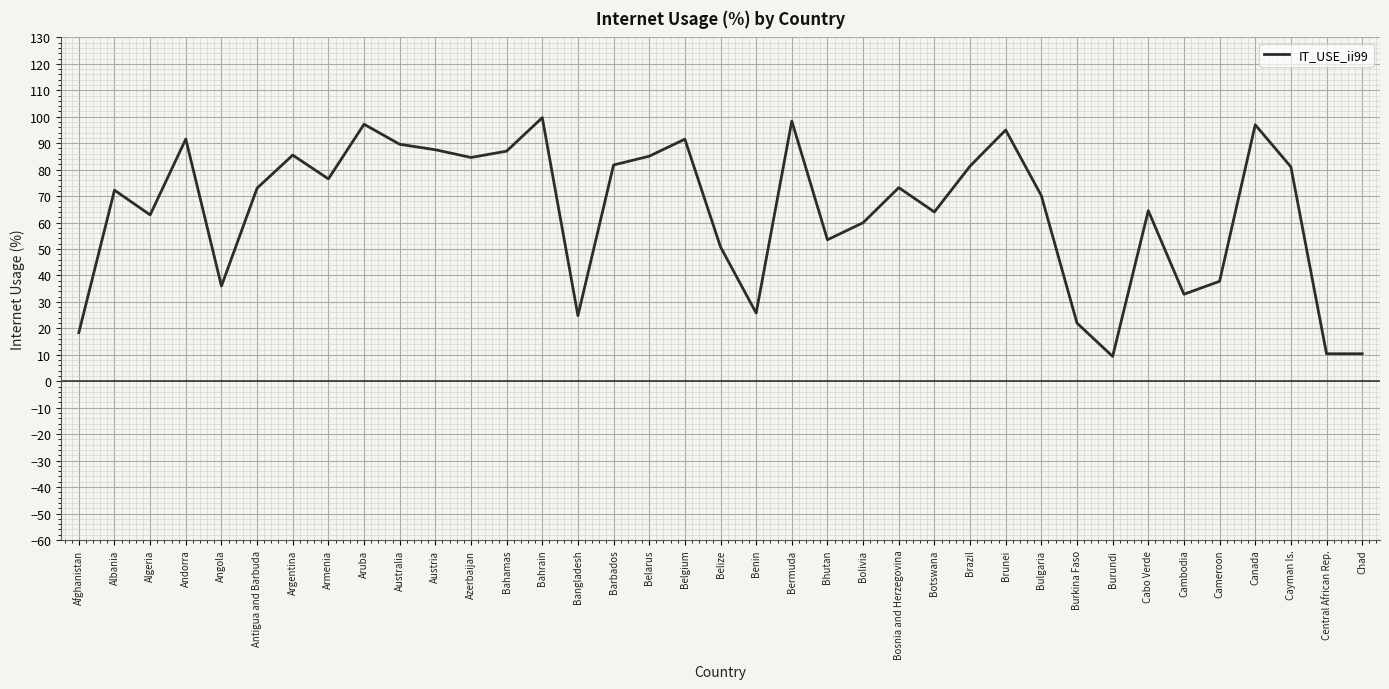

What is the minimum value shown in the chart?

9.4